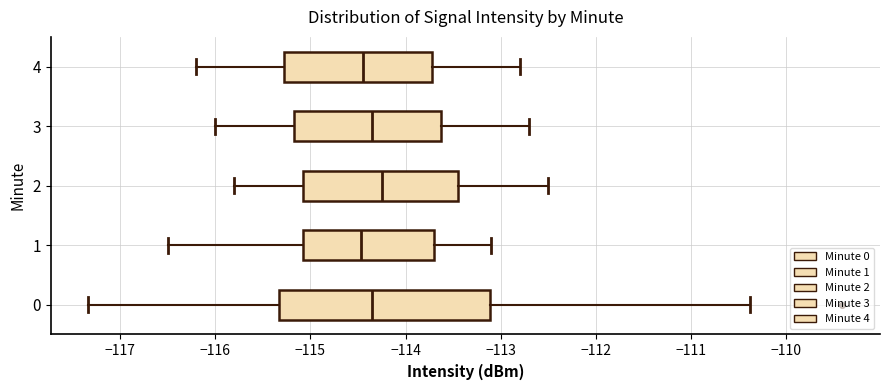

Reading bottom to top, read every box against the x-axis: the position of its median line, the range the box covers, and the ends of its whiskers. The values are not printed on the chart, so give them approximately, as read against the axis.

0: median -114.4, box -115.3 to -113.1, whiskers -117.3 to -110.4
1: median -114.5, box -115.1 to -113.7, whiskers -116.5 to -113.1
2: median -114.2, box -115.1 to -113.4, whiskers -115.8 to -112.5
3: median -114.3, box -115.2 to -113.6, whiskers -116.0 to -112.7
4: median -114.4, box -115.3 to -113.7, whiskers -116.2 to -112.8